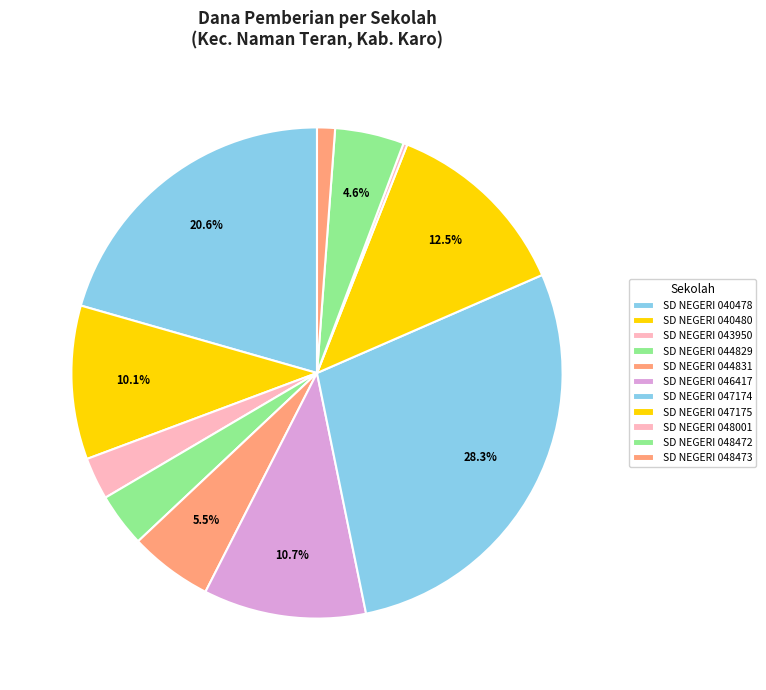

How much of the chart is everything except SD NEGERI 046417?

89.3%